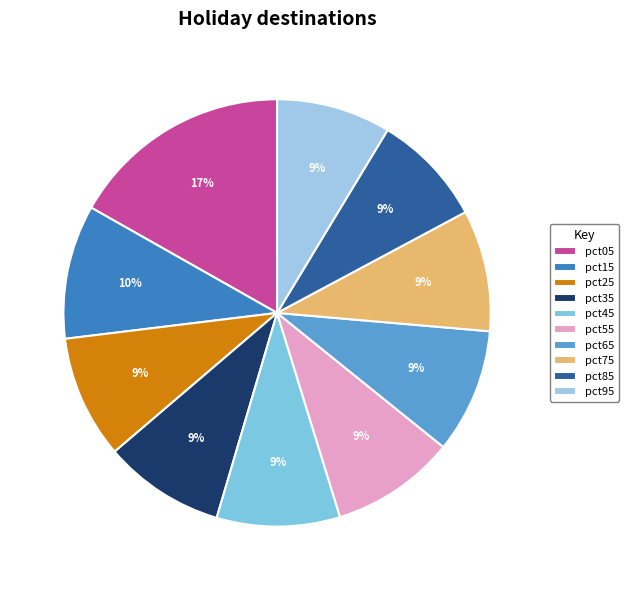

Count the number of slices in the pie.

10